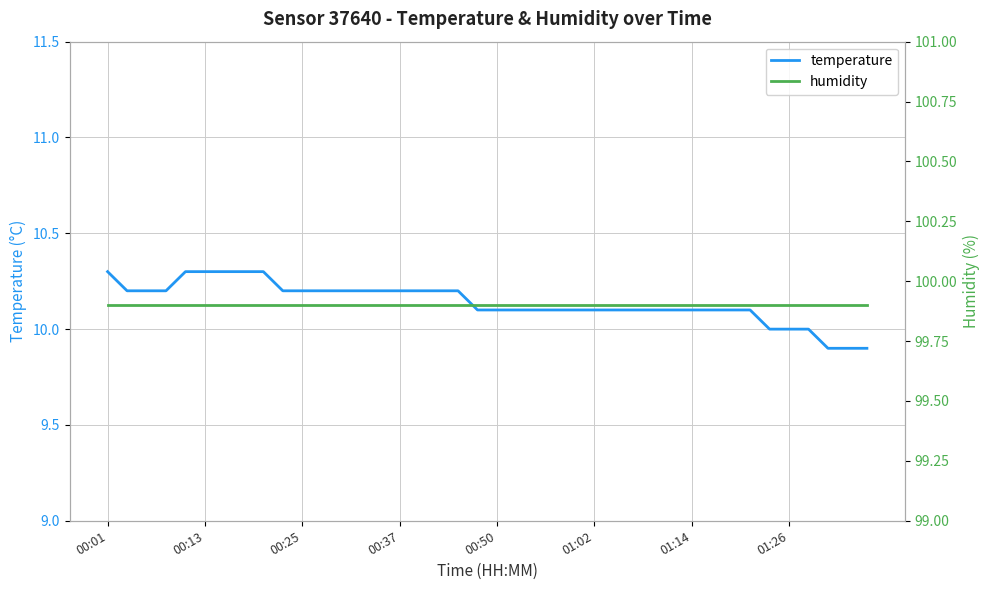

Rank the series by their average value, from lowest to highest.

temperature, humidity